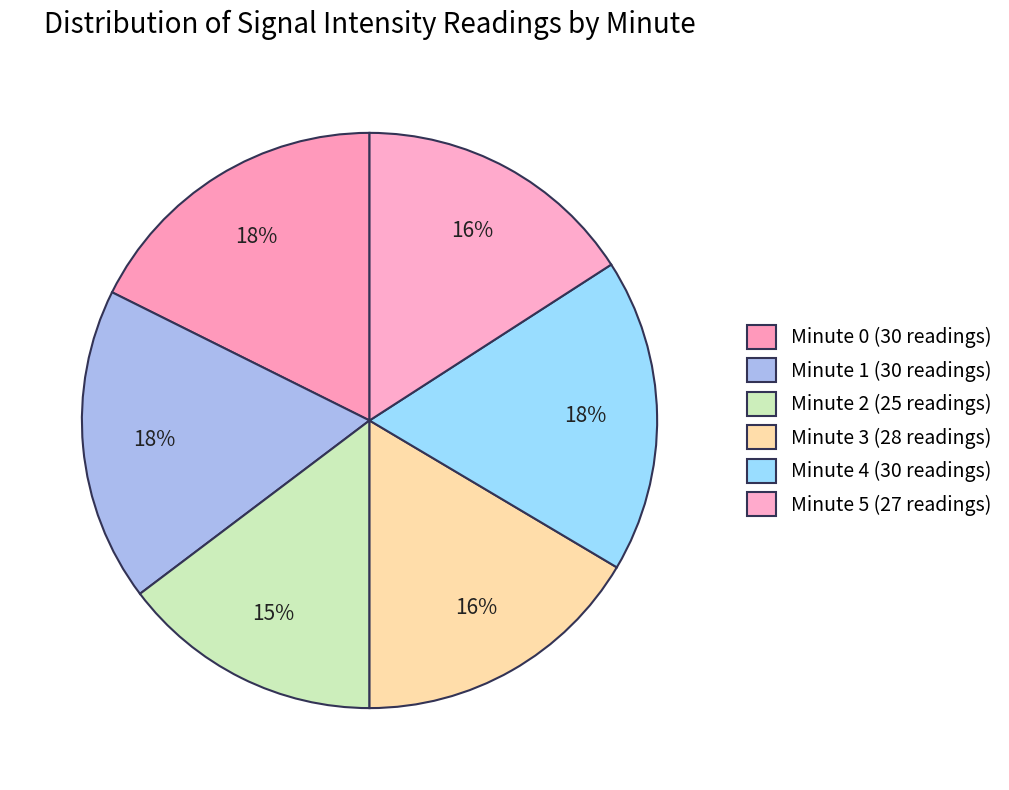

Count the number of slices in the pie.

6